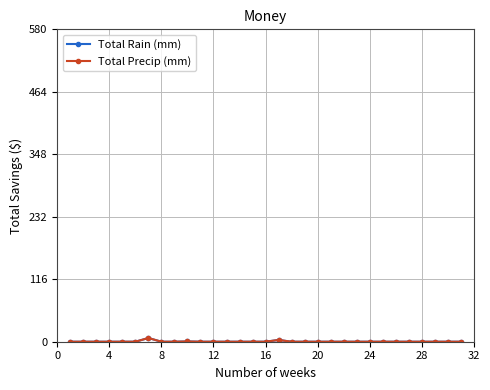

What is the difference between the maximum and minimum values in the Total Rain (mm) series?

6.9